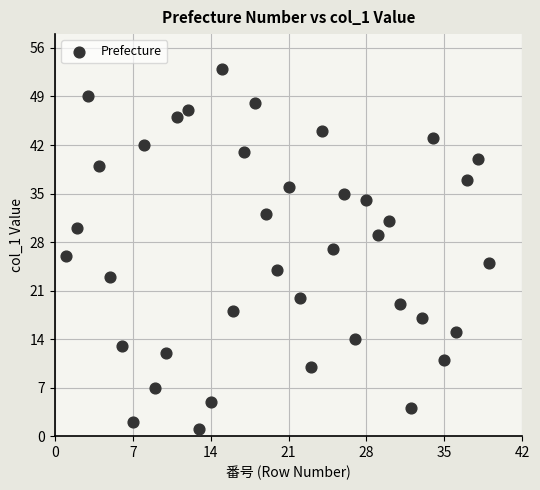

What is the range of X values (max minus min)?

38